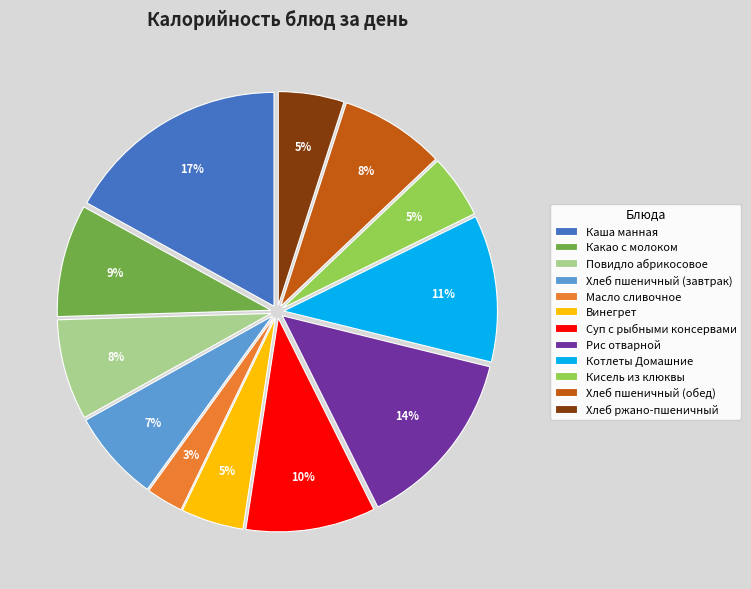

True or false: Котлеты Домашние accounts for 22% of the total.

False